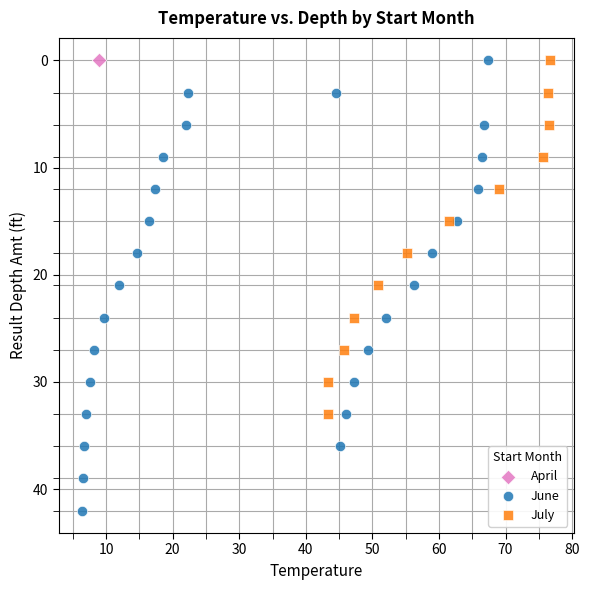

Which series contains the highest Y value?

June